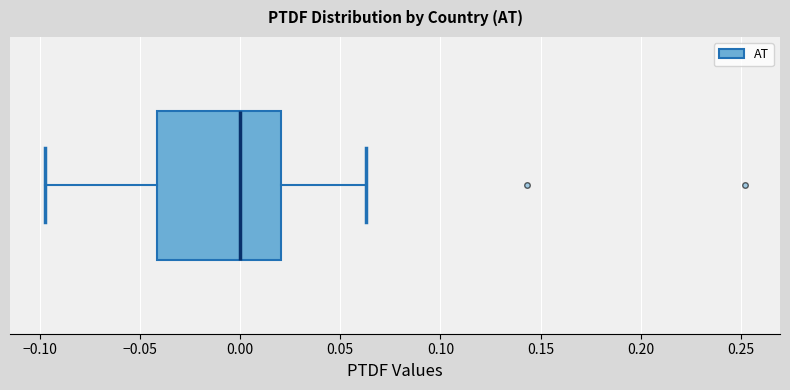

Transcribe this box plot: give where the median line is, the range the box spans, and where the two whiskers end, as read against the x-axis. The values are not printed on the chart, so give them approximately, as read against the axis.

median 0.000, box -0.040 to 0.020, whiskers -0.095 to 0.065